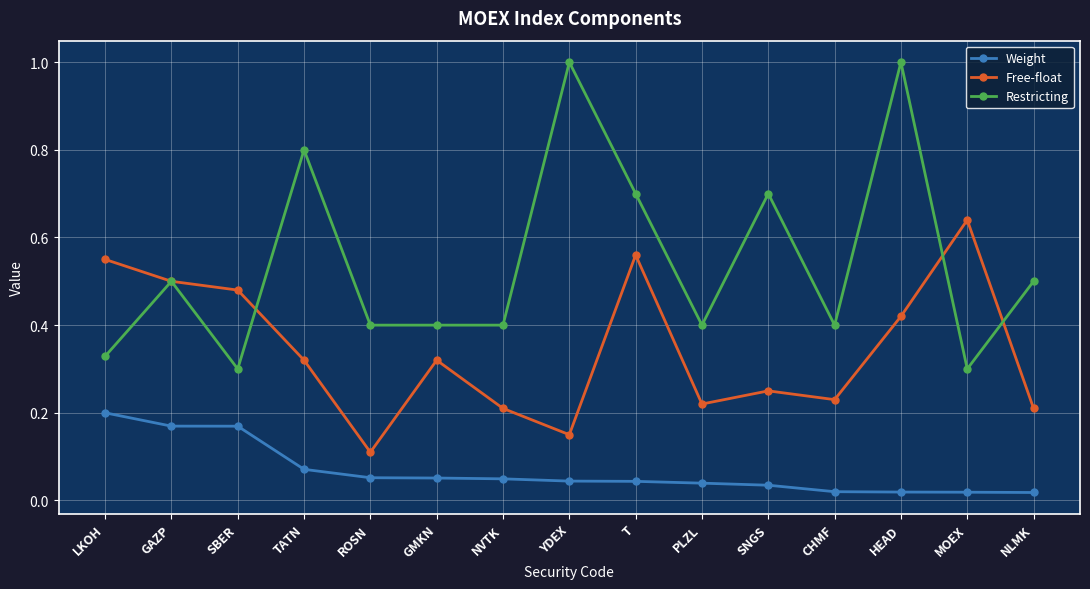

True or false: Free-float has a value of 0.9 at T.

False